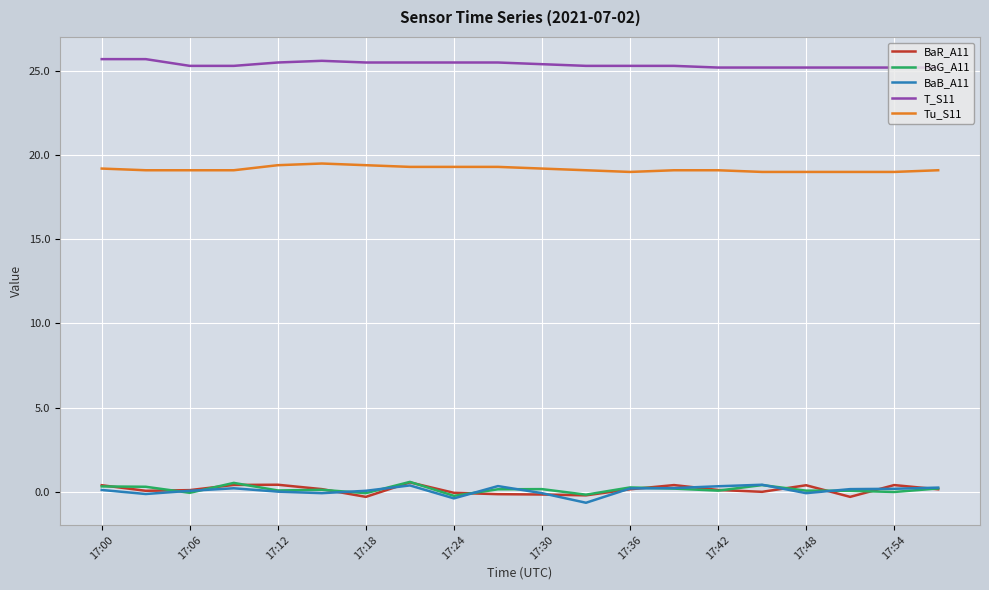

True or false: Tu_S11 and BaG_A11 cross at least once.

False